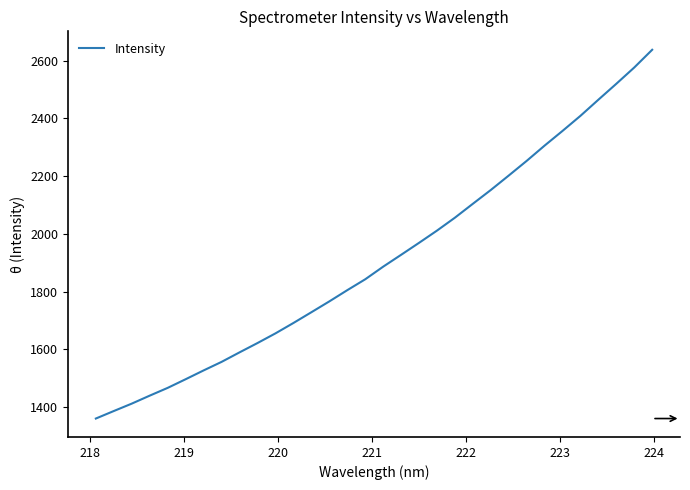

What is the smallest value displayed?

1360.7